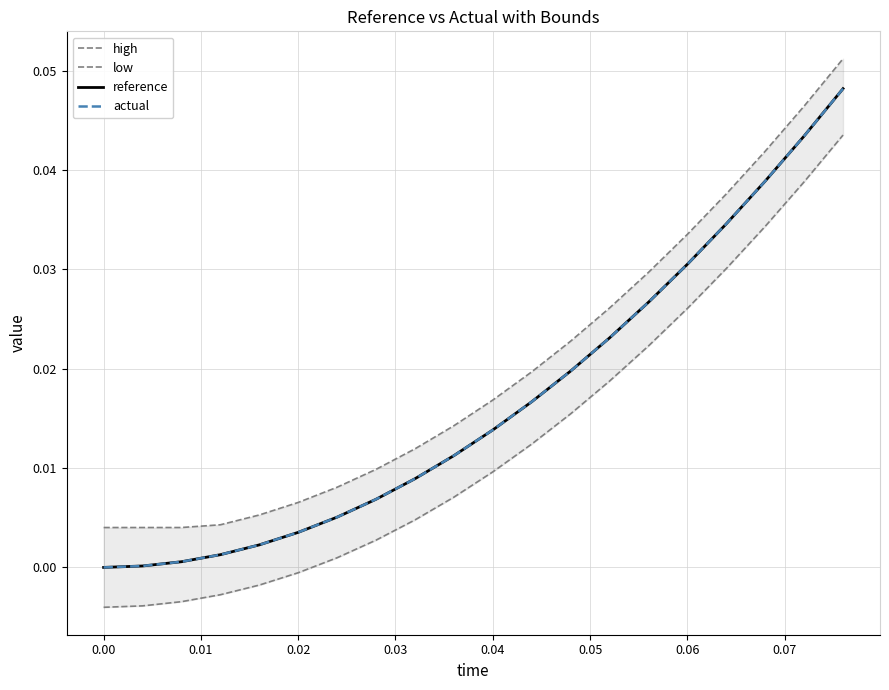

True or false: reference has a value of 0.1 at 0.06.

False